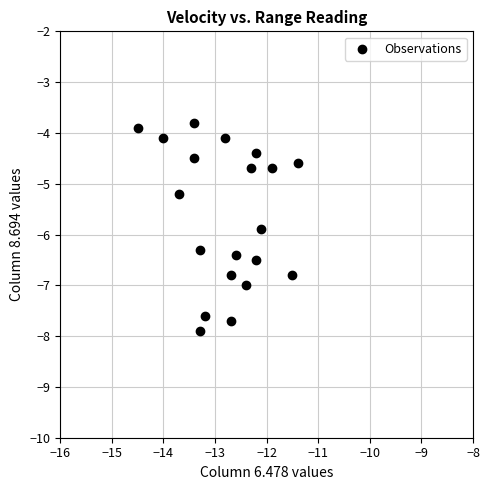

What is the range of Y values (max minus min)?

4.1